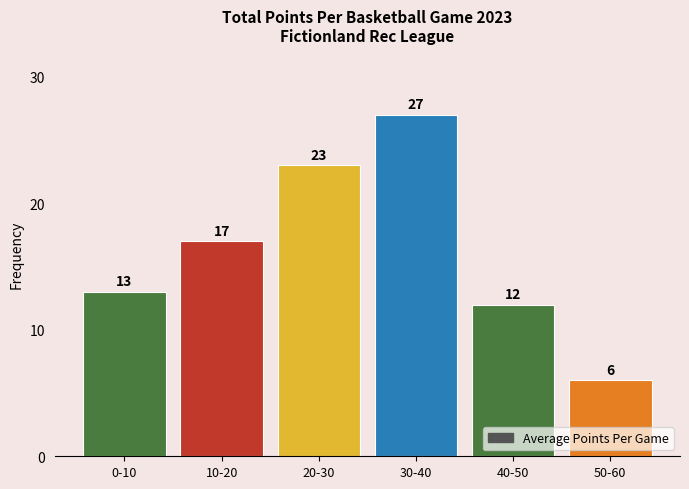

Reading right to left, list all the values displayed in this chart.

50-60=6	40-50=12	30-40=27	20-30=23	10-20=17	0-10=13